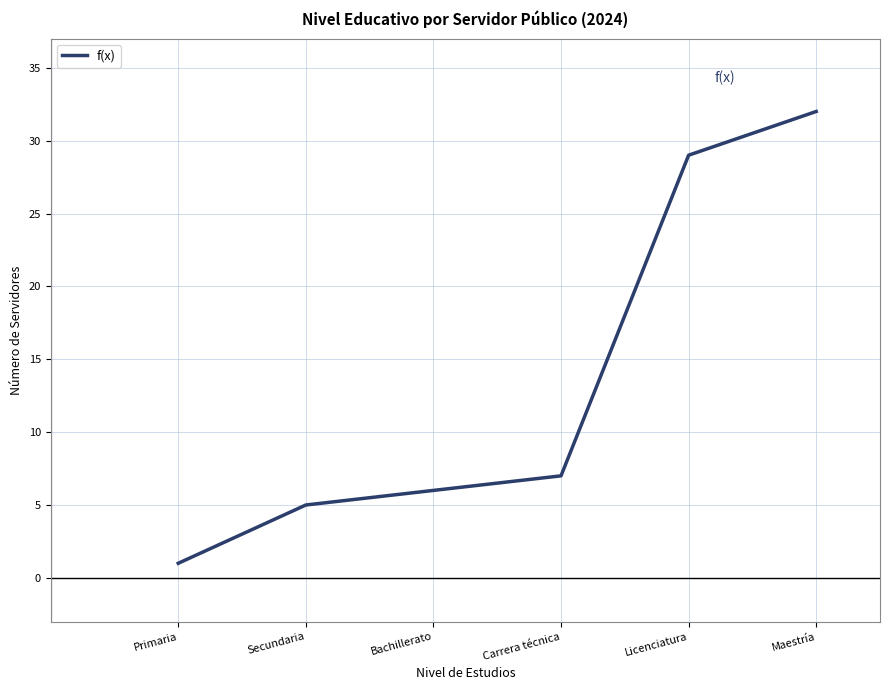

Where is the data nearest to the value 16?

Carrera técnica